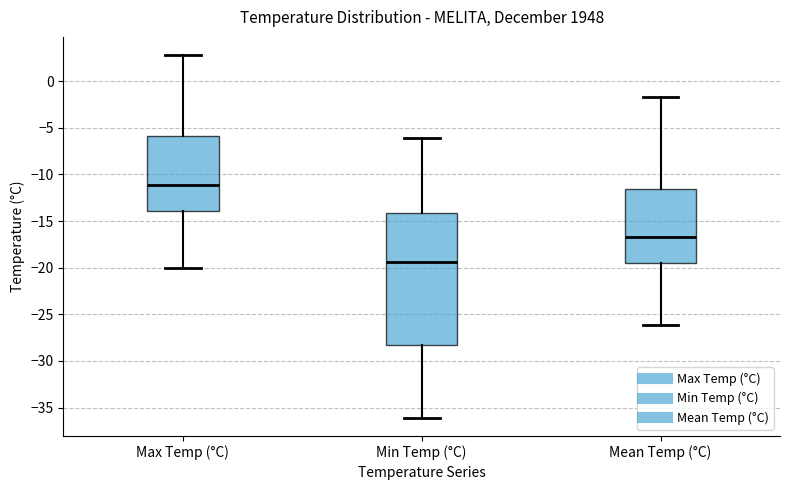

Reading left to right, transcribe this box plot: for each box, give where its median line is, the range the box spans, and where its two whiskers end, as read against the y-axis. The values are not printed on the chart, so give them approximately, as read against the axis.

Max Temp (°C): median -11.0, box -14.0 to -6.0, whiskers -20.0 to 3.0
Min Temp (°C): median -19.5, box -28.5 to -14.0, whiskers -36.0 to -6.0
Mean Temp (°C): median -16.5, box -19.5 to -11.5, whiskers -26.0 to -1.5